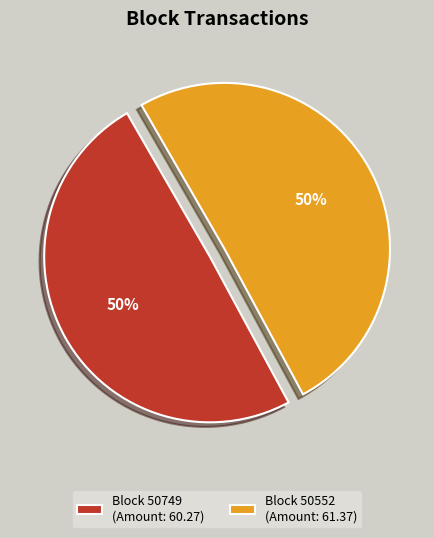

Do Block 50749 (Amount: 60.27) and Block 50552 (Amount: 61.37) together represent more than half of the pie?

Yes